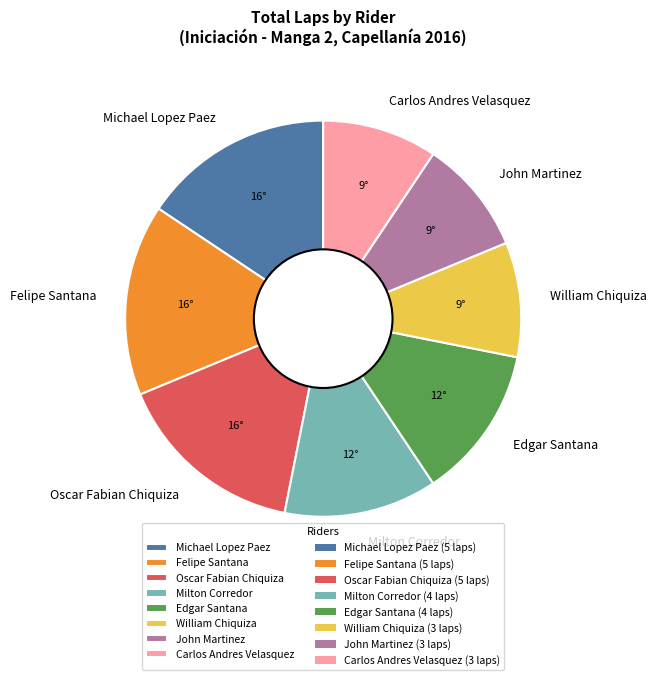

The Michael Lopez Paez slice represents 6% of the pie. True or false?

False